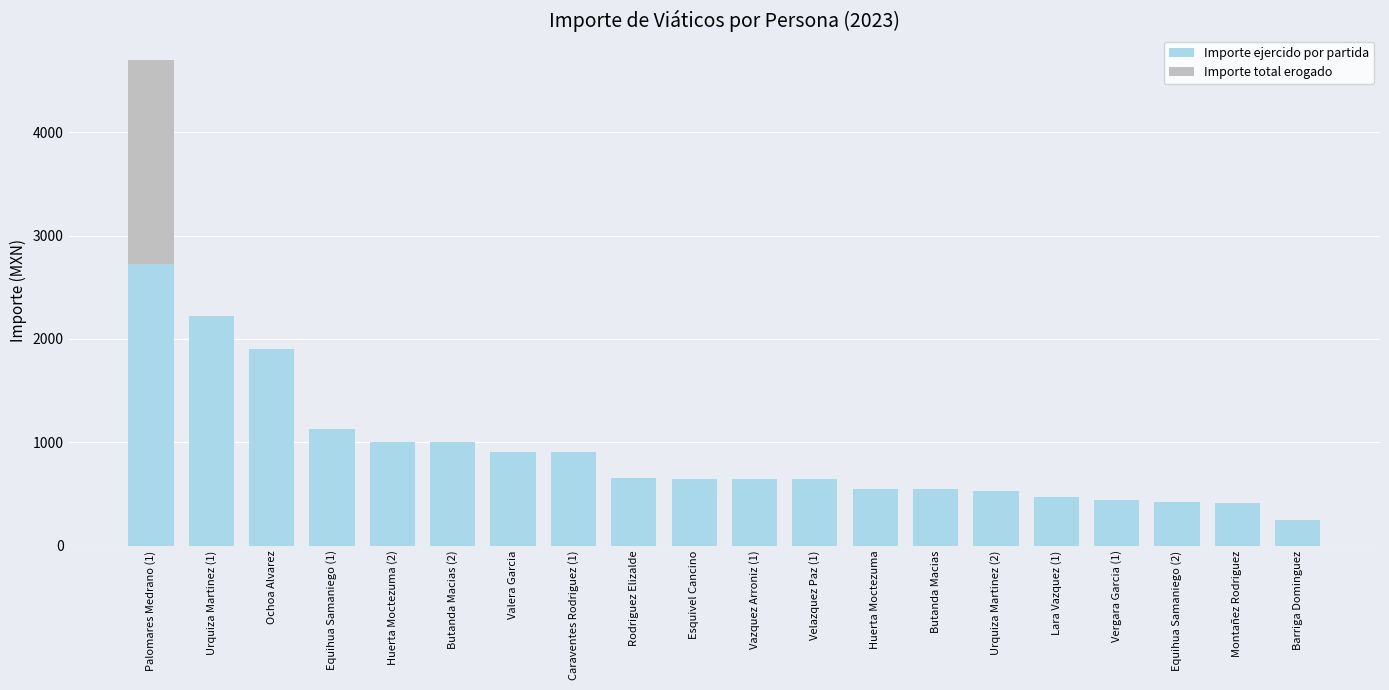

How many data points does each series have?

20